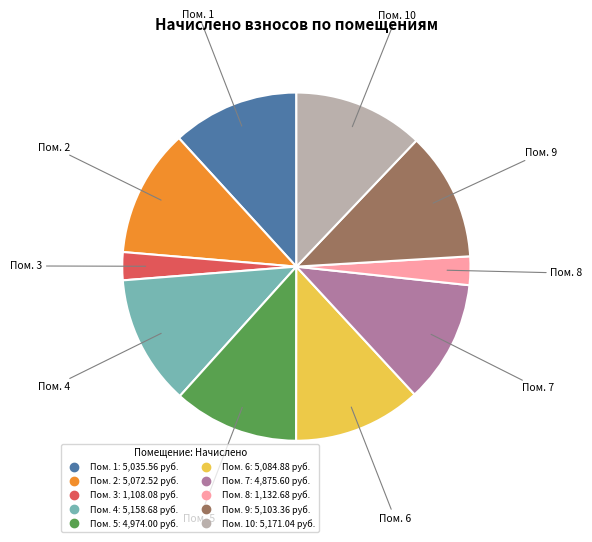

Count the number of slices in the pie.

10